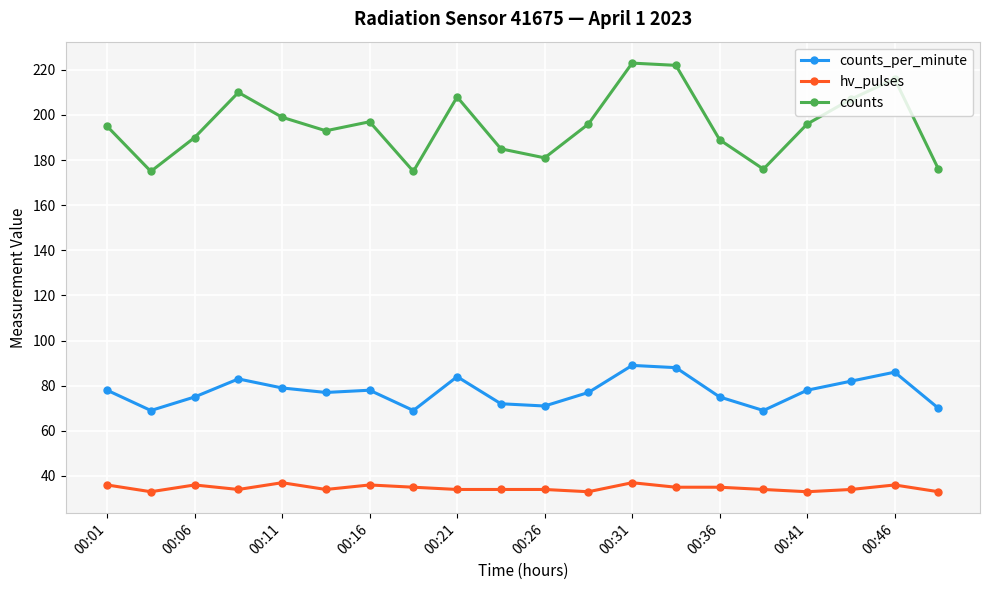

Reading left to right, transcribe all the data shown in this chart.

counts_per_minute: 78	69	75	83	79	77	78	69	84	72	71	77	89	88	75	69	78	82	86	70
hv_pulses: 36	33	36	34	37	34	36	35	34	34	34	33	37	35	35	34	33	34	36	33
counts: 195	175	190	210	199	193	197	175	208	185	181	196	223	222	189	176	196	207	216	176